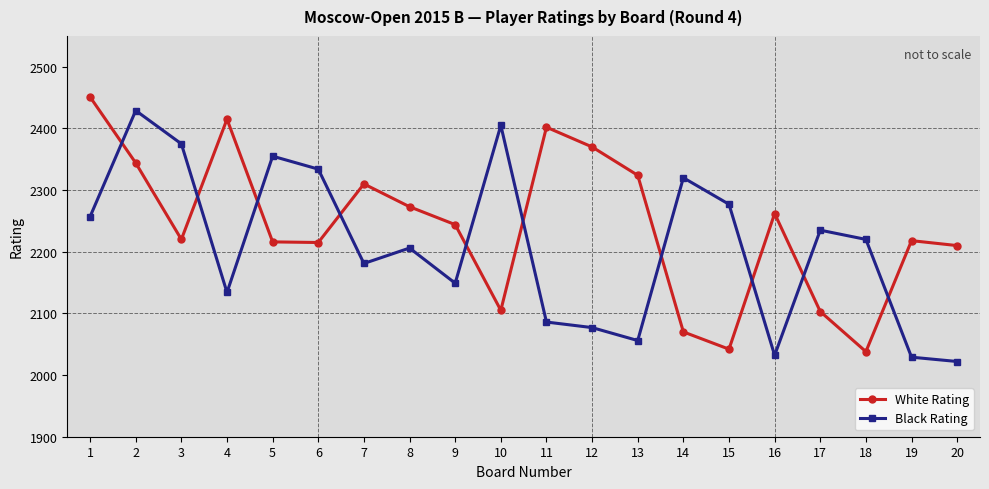

How many intersections are there between White Rating and Black Rating?

10